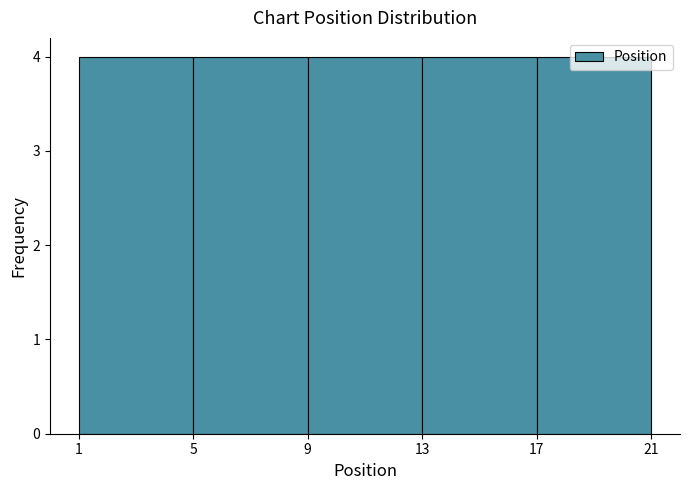

Reading left to right, transcribe this chart: for each bar, give the range it covers on the x-axis and its height. The values are not printed on the chart, so give them approximately, as read against the axis.

1 to 5: 4
5 to 9: 4
9 to 13: 4
13 to 17: 4
17 to 21: 4